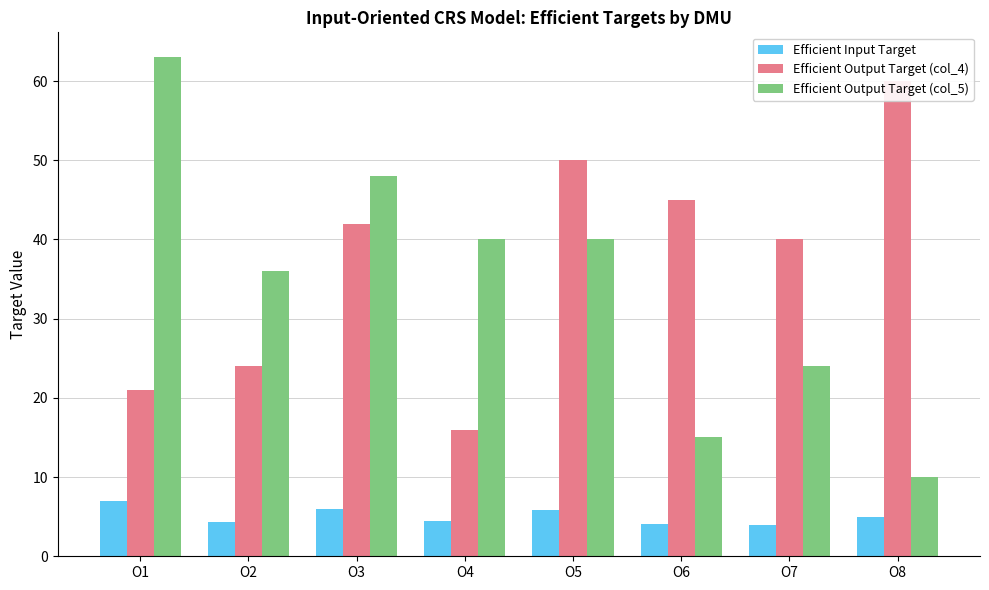

What is the sum of the Efficient Output Target (col_5) values at O1 and O6?

78.0